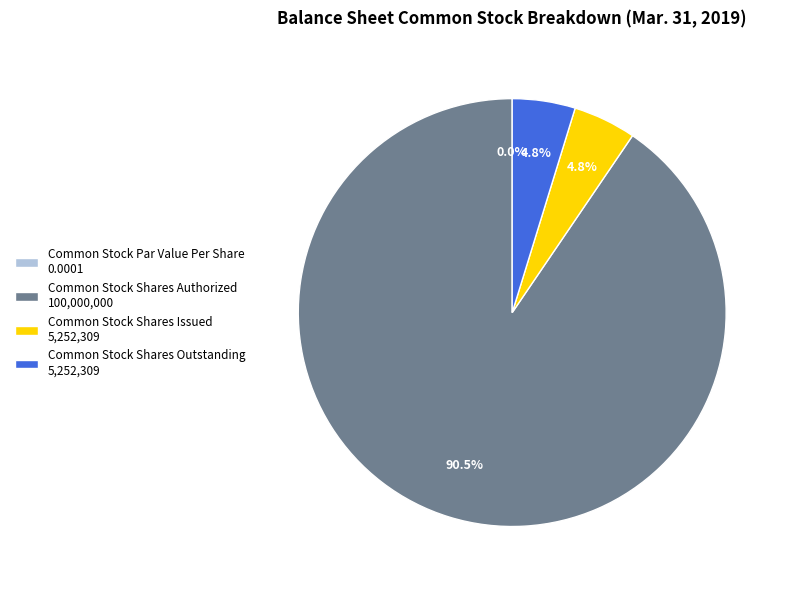

What is the largest slice in the pie chart?

Common Stock Shares Authorized